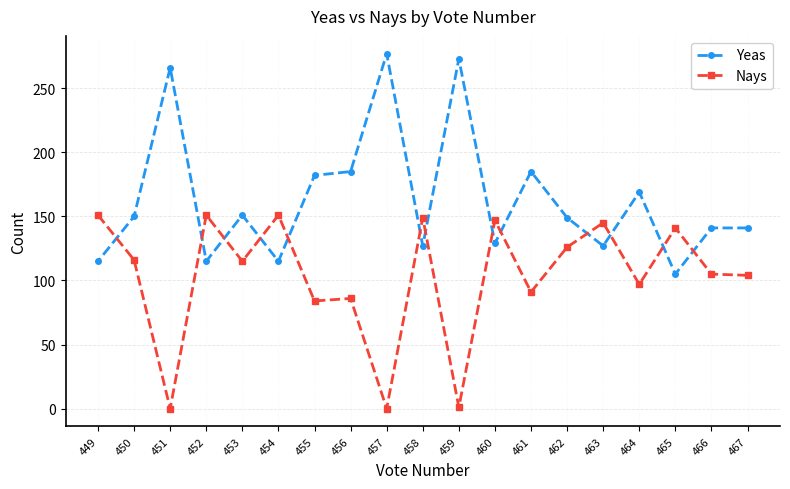

At 460, list the series in order from largest to smallest.

Nays, Yeas